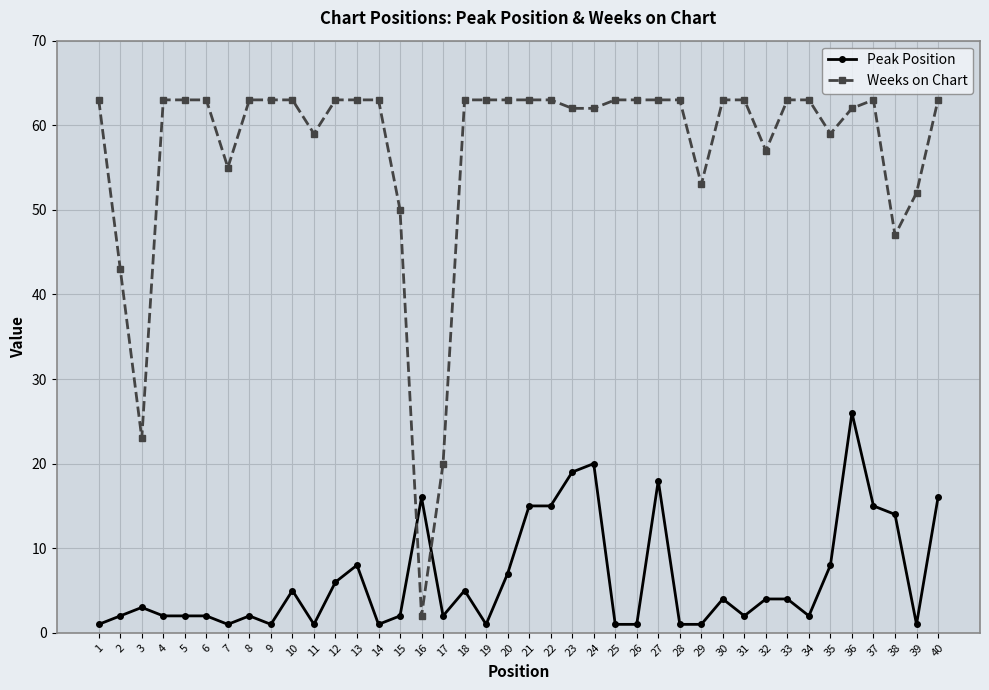

Which series changed the most between 9 and 29?

Weeks on Chart